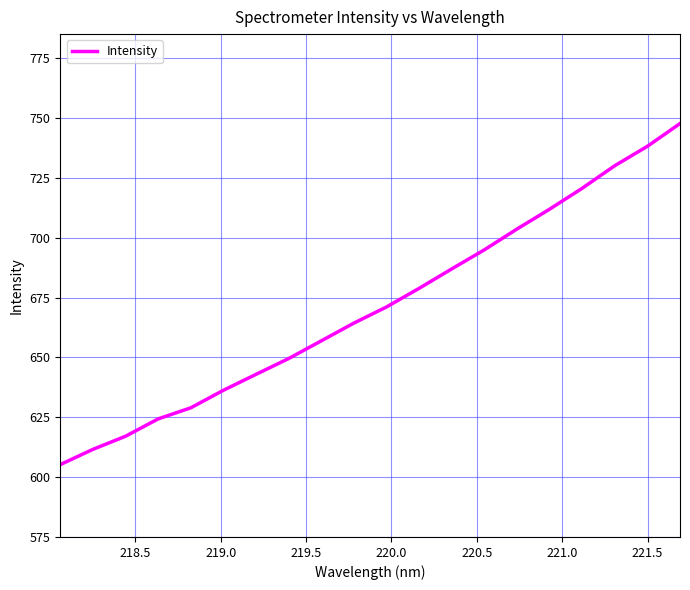

True or false: there are more than 0 points higher than both neighbors.

False